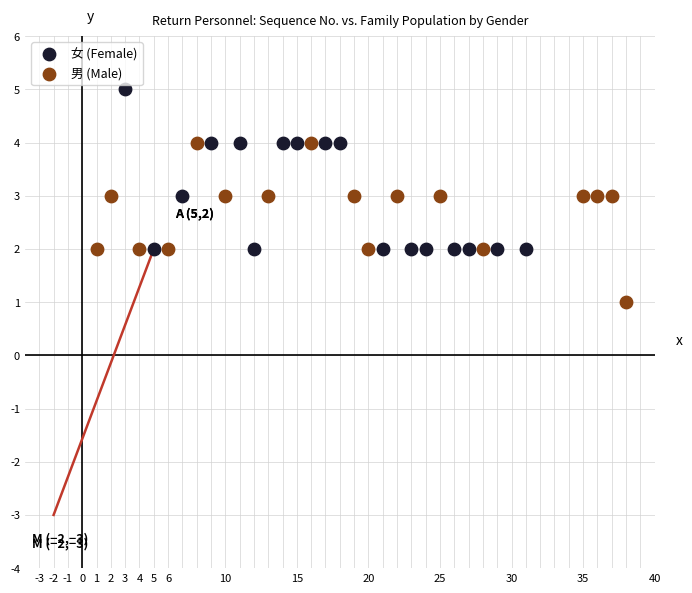

Which series contains the lowest Y value?

男 (Male)